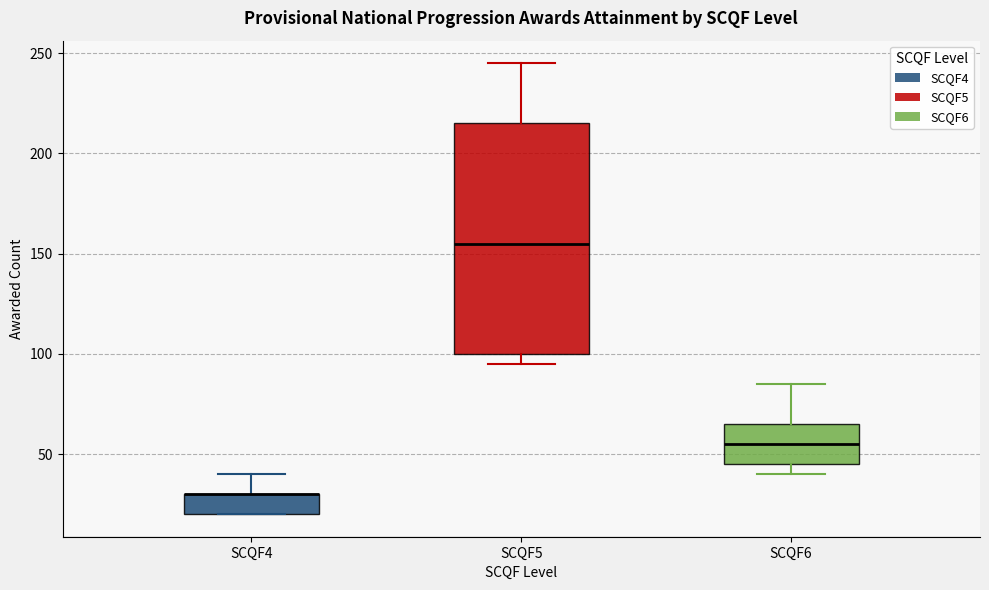

Comparing the boxes themselves (not the whiskers), which one is the tallest?

SCQF5